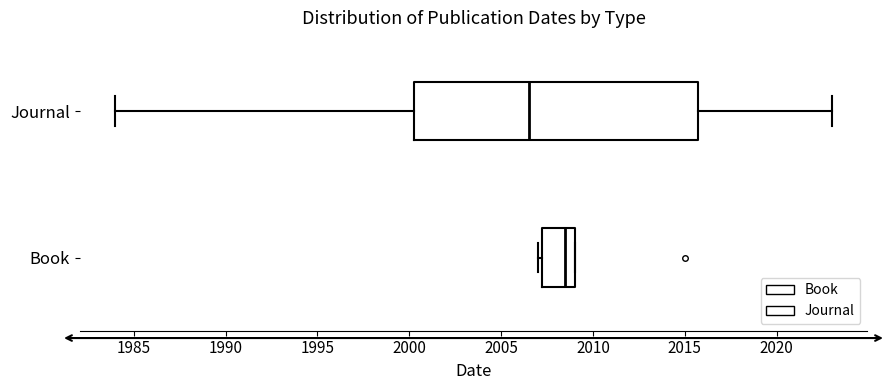

Which box's median line is the furthest to the left?

Journal